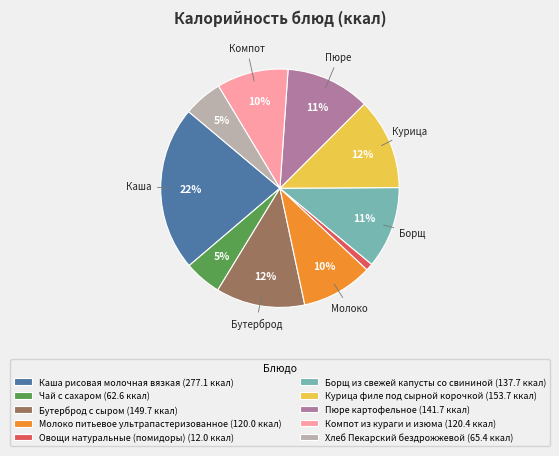

Is there a majority slice in this chart?

No